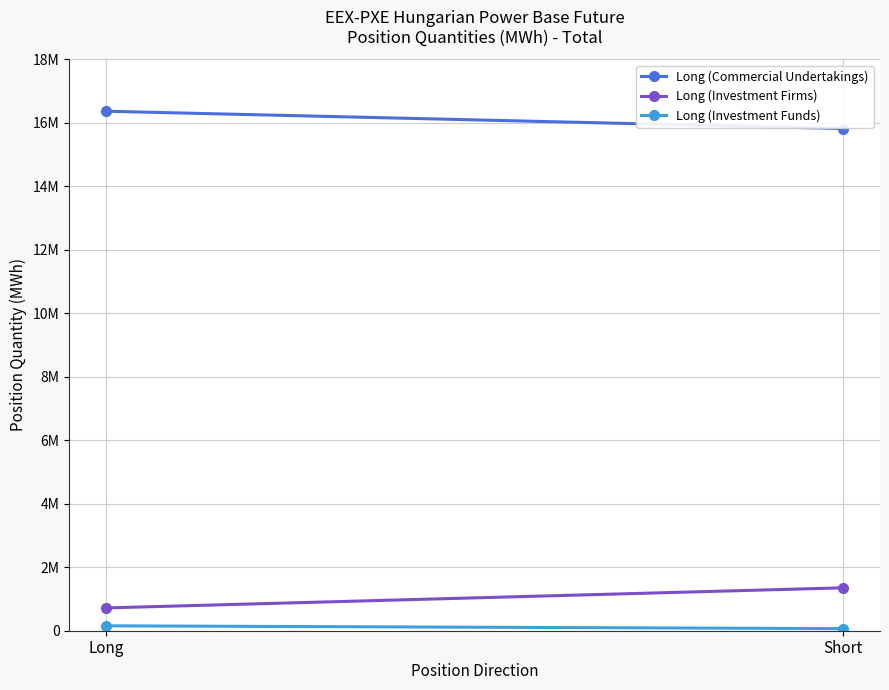

True or false: Long (Commercial Undertakings) has a value of 10565341 at Short.

False